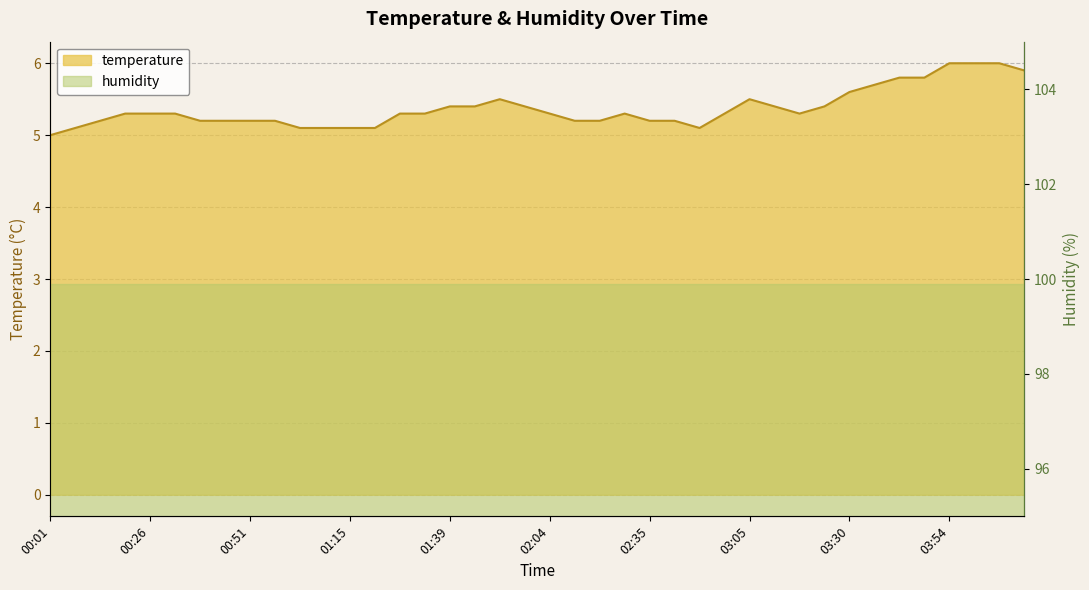

True or false: the data shows 8.8 at 04:07.

False